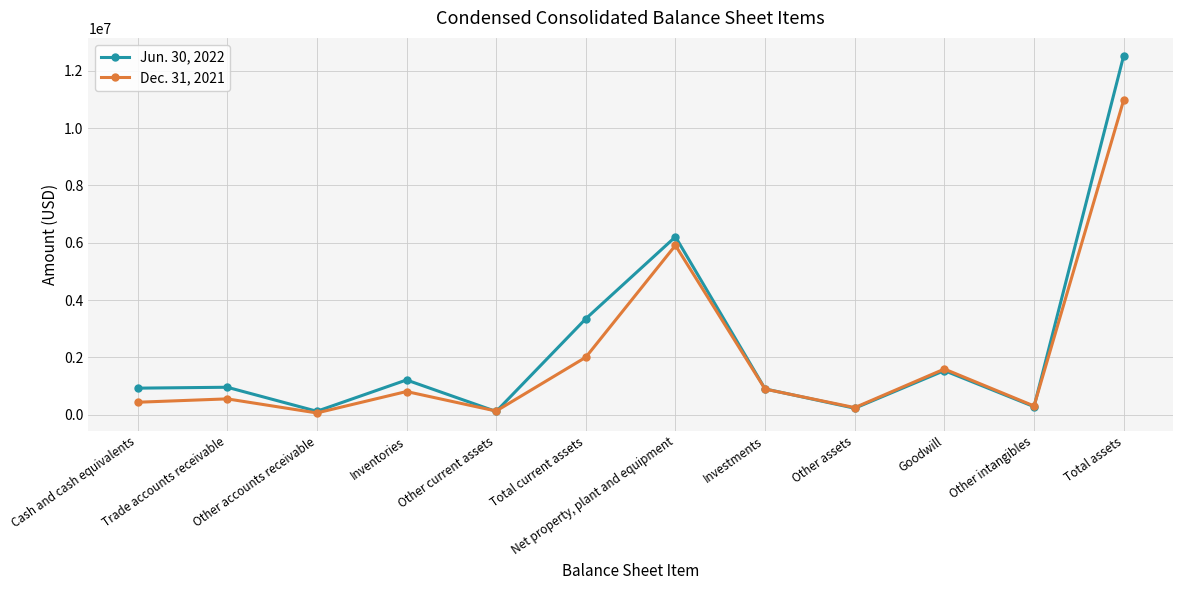

Between Inventories and Goodwill, which series saw the biggest shift?

Dec. 31, 2021